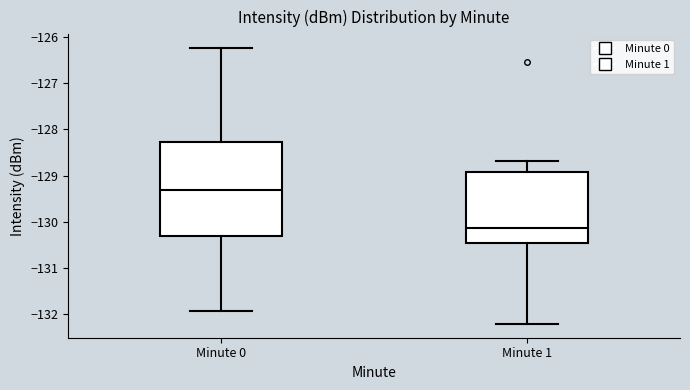

Which box's median line is the highest?

Minute 0